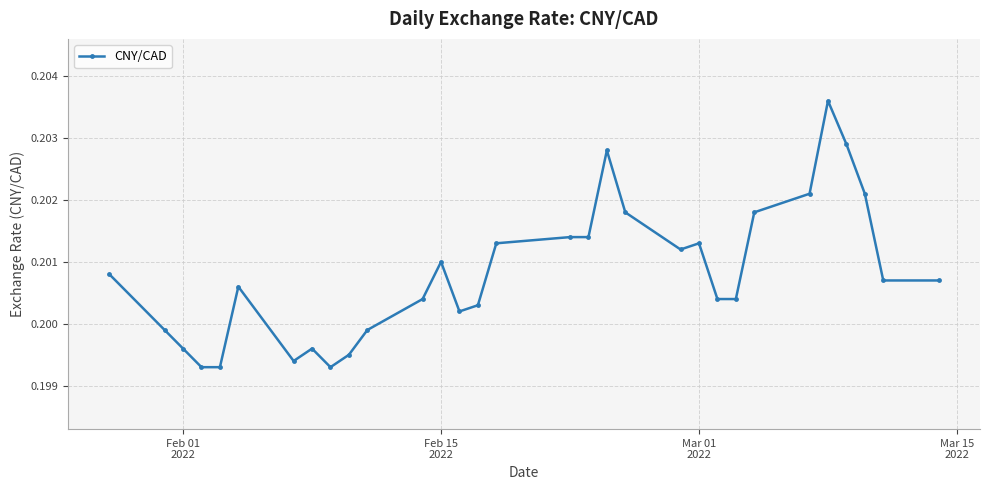

What is the sum of all values?

6.2